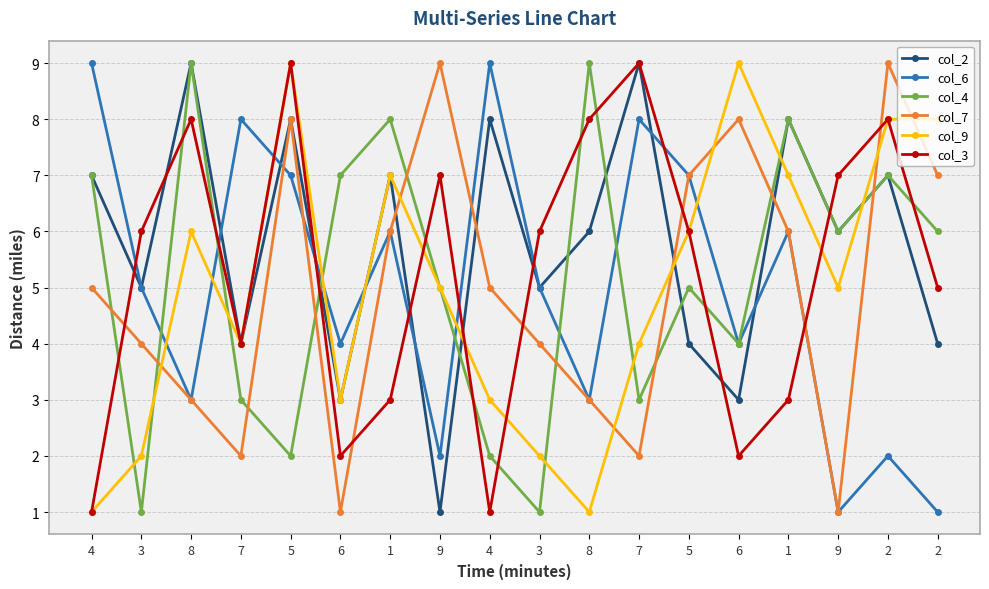

What are all the series names shown in the legend?

col_2, col_6, col_4, col_7, col_9, col_3